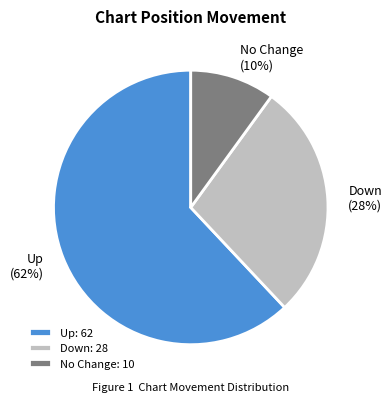

Between Up and No Change, which is larger?

Up